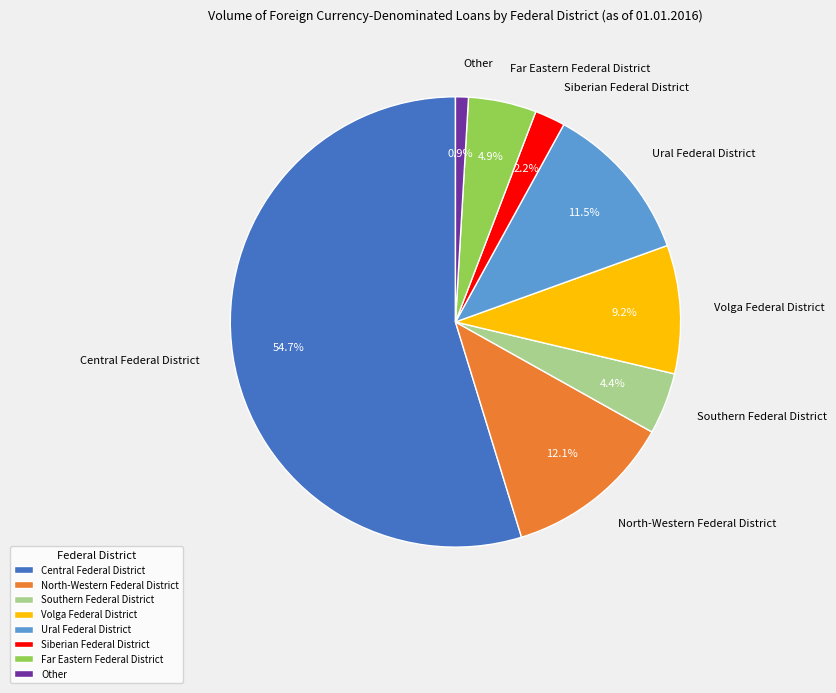

Is Siberian Federal District the majority of the pie?

No